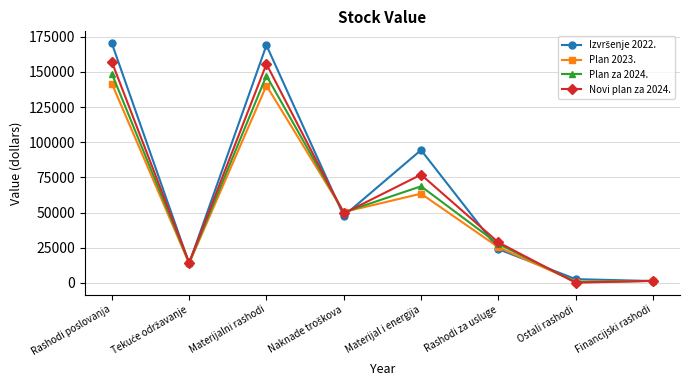

How many series are shown in this chart?

4